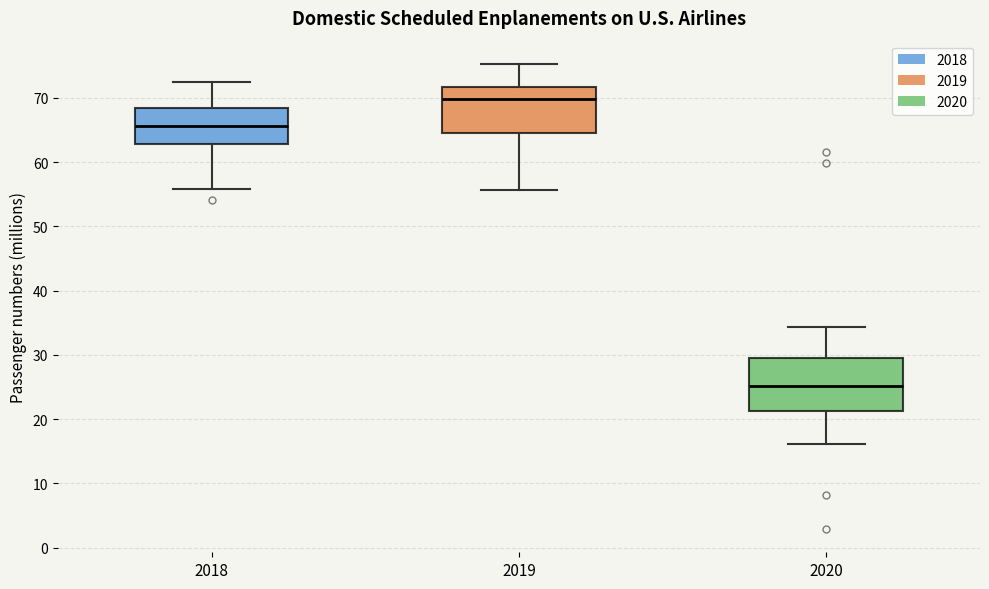

Where does the median line of the box at x = 2018 sit on the y-axis? The values are not printed on the chart, so give them approximately, as read against the axis.

66